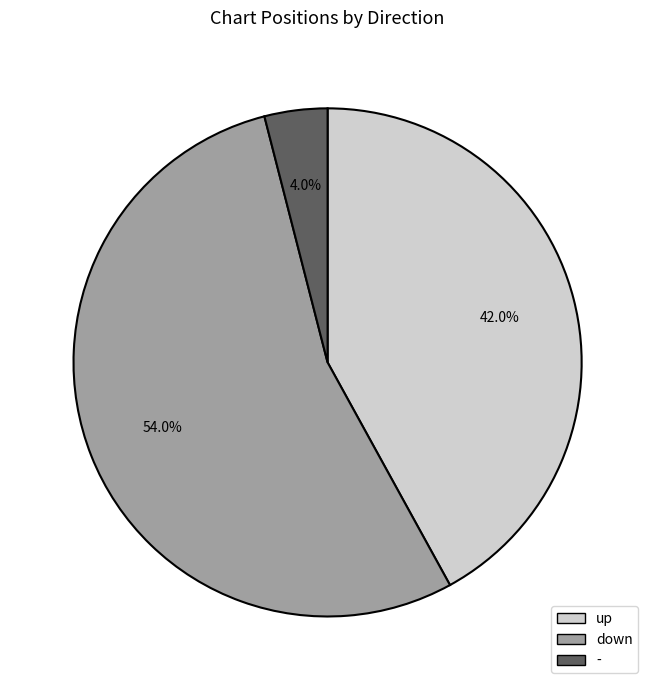

To the nearest percent, what is the combined percentage of - and up?

46%